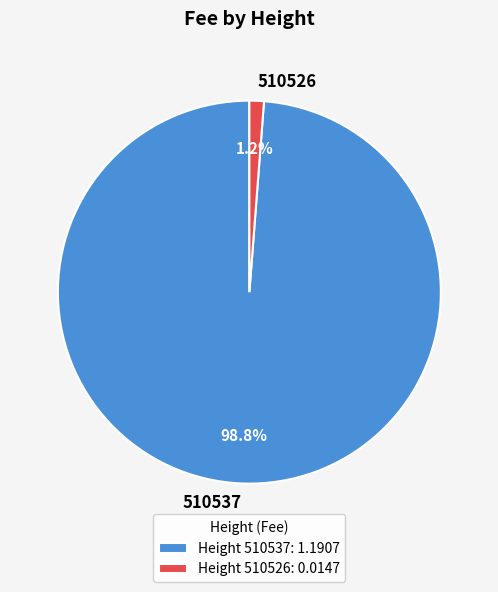

Which slice is the largest?

510537